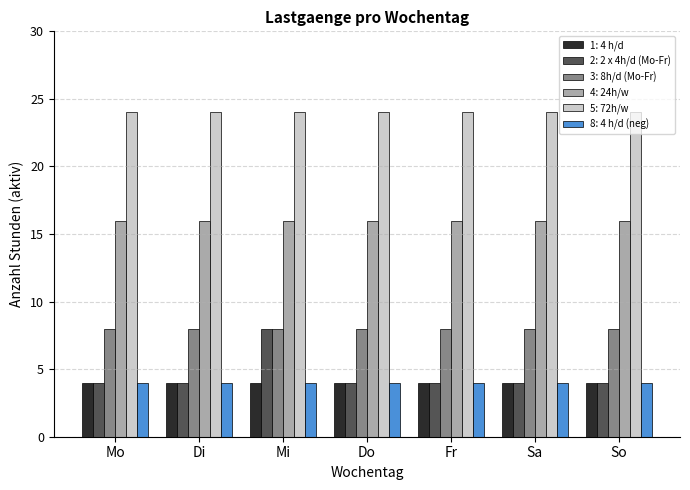

What is the maximum value shown in the chart?

24